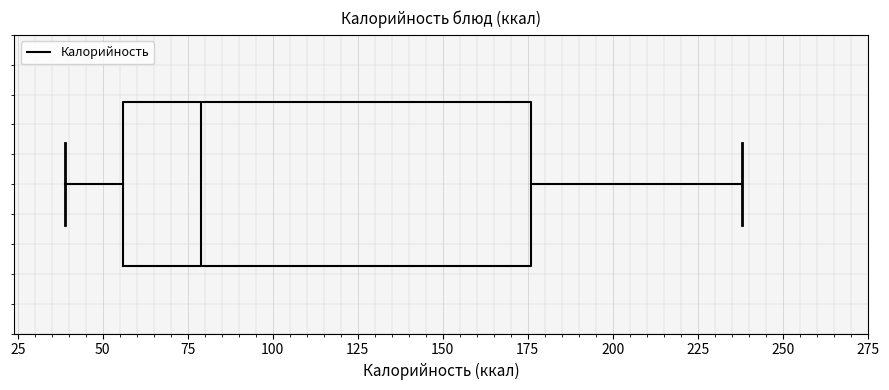

Transcribe this box plot: give where the median line is, the range the box spans, and where the two whiskers end, as read against the x-axis. The values are not printed on the chart, so give them approximately, as read against the axis.

median 80, box 55 to 175, whiskers 40 to 240